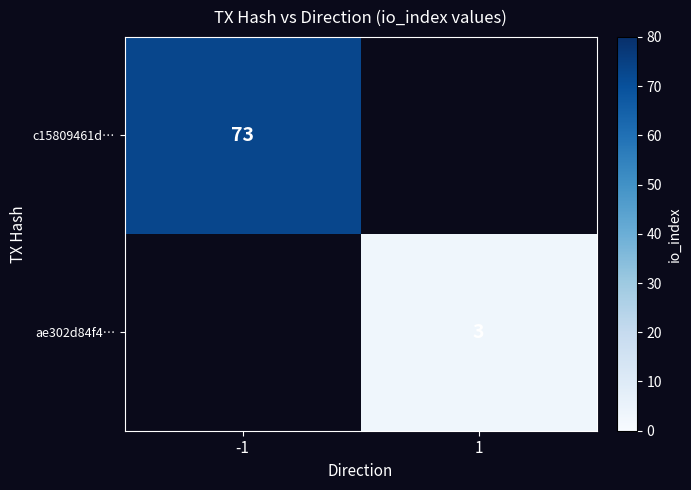

Count the number of data series in this chart.

2